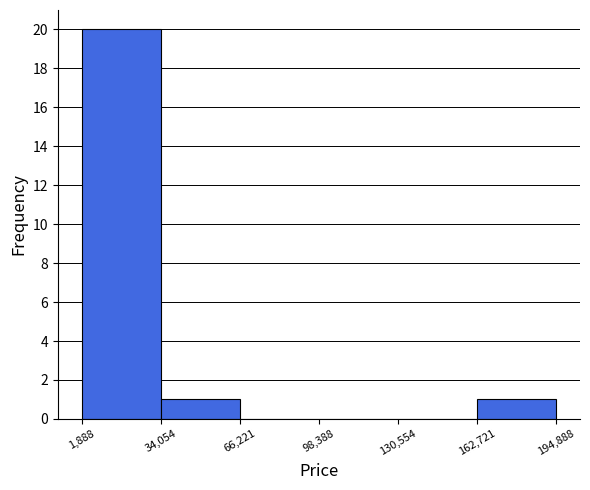

Reading left to right, transcribe this chart: for each bar, give the range it covers on the x-axis and its height. The values are not printed on the chart, so give them approximately, as read against the axis.

1,888 to 34,054: 20
34,054 to 66,221: 1
66,221 to 98,388: 0
98,388 to 130,554: 0
130,554 to 162,721: 0
162,721 to 194,888: 1